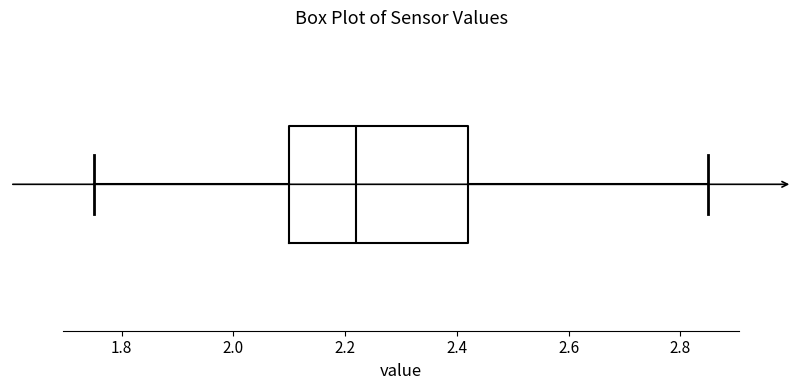

Transcribe this box plot: give where the median line is, the range the box spans, and where the two whiskers end, as read against the x-axis. The values are not printed on the chart, so give them approximately, as read against the axis.

median 2.22, box 2.10 to 2.42, whiskers 1.76 to 2.86